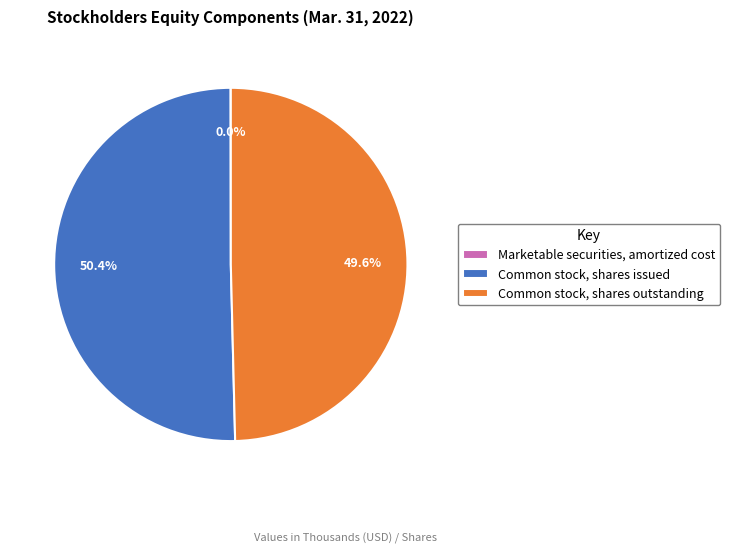

Do Common stock, shares issued and Common stock, shares outstanding together represent more than half of the pie?

Yes